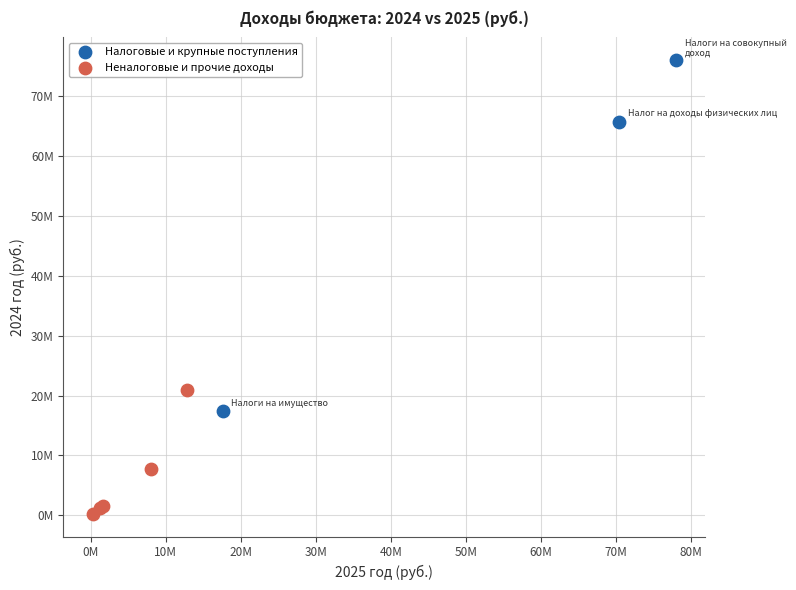

Which series contains the lowest Y value?

Неналоговые и прочие доходы